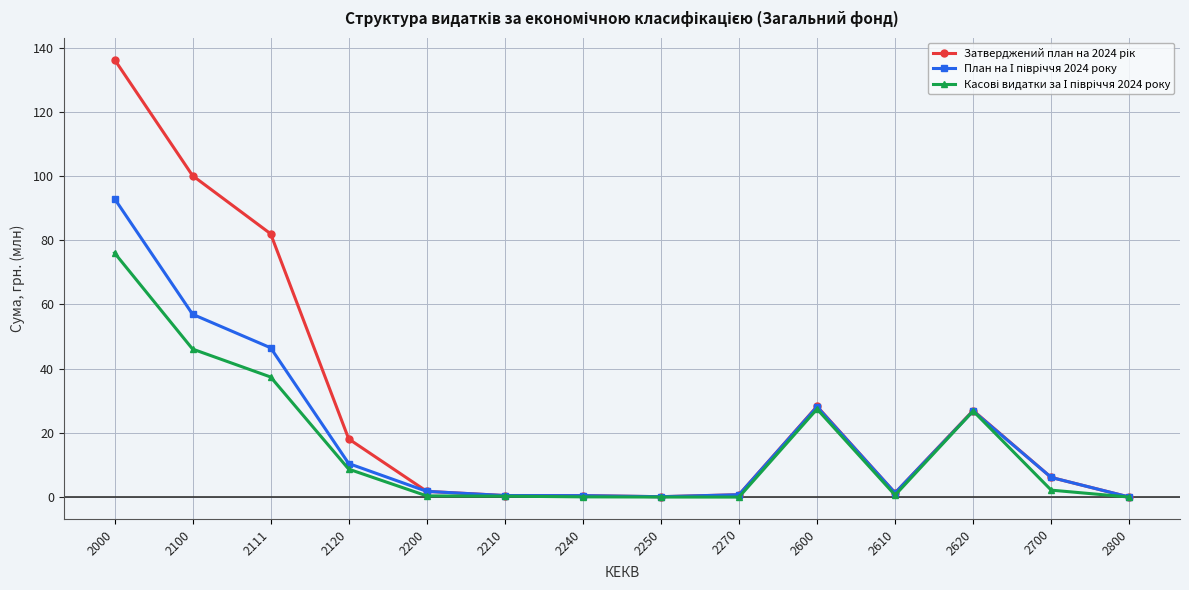

What is the total value across all series at 2000?

305.3